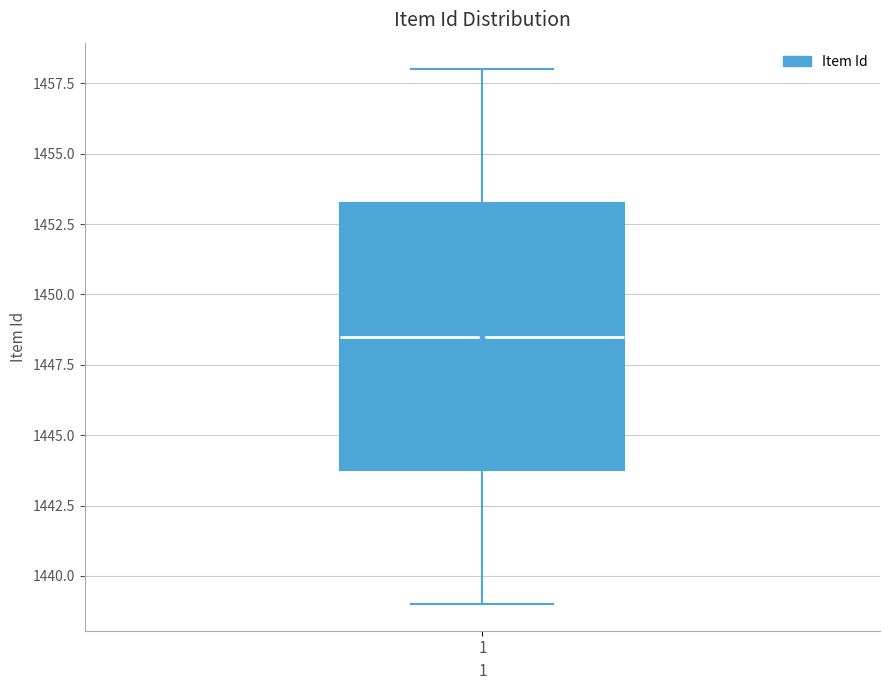

Transcribe this box plot: give where the median line is, the range the box spans, and where the two whiskers end, as read against the y-axis. The values are not printed on the chart, so give them approximately, as read against the axis.

median 1448.5, box 1444.0 to 1453.5, whiskers 1439.0 to 1458.0